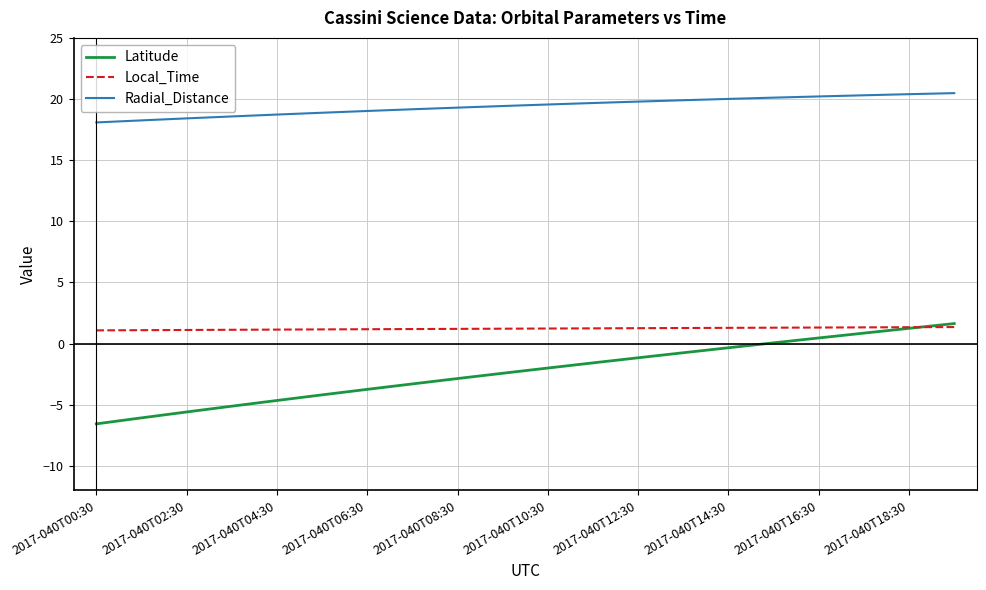

True or false: Radial_Distance and Latitude cross at least once.

False